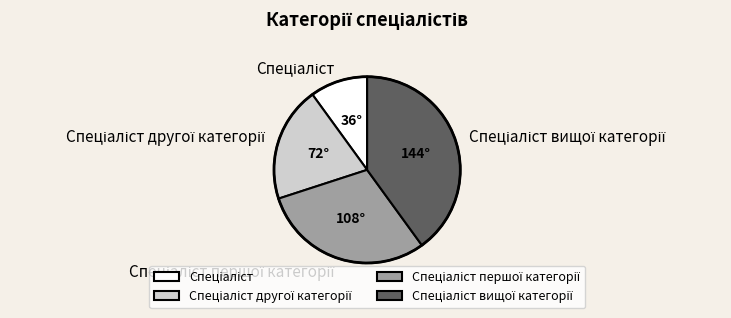

Is there any slice that represents more than half of the pie?

No